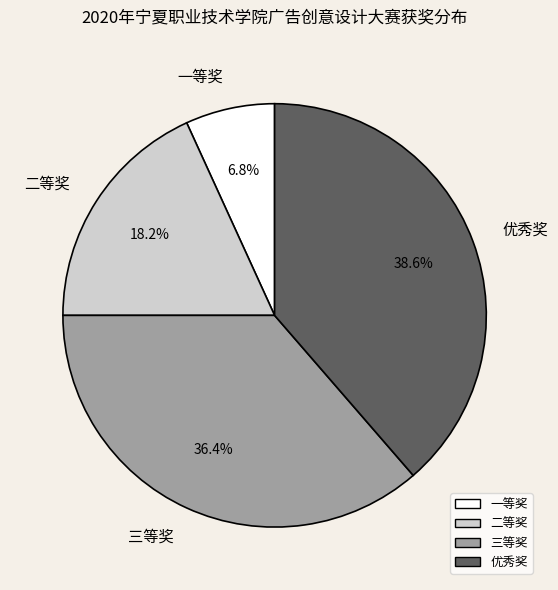

Combined, what portion of the pie is 优秀奖 and 二等奖?

56.8%